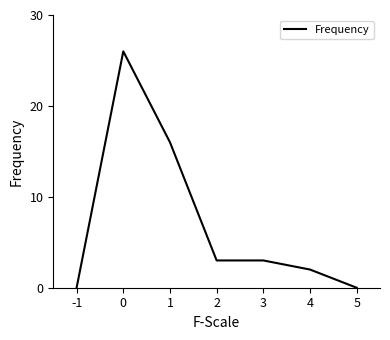

What is the maximum value shown in the chart?

26